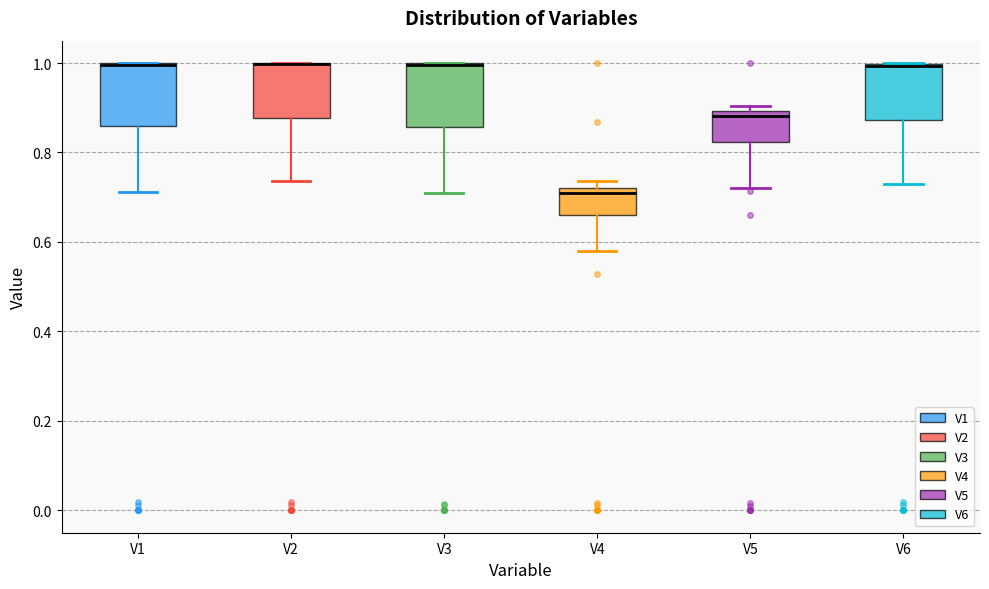

Reading left to right, read every box against the y-axis: the position of its median line, the range the box covers, and the ends of its whiskers. The values are not printed on the chart, so give them approximately, as read against the axis.

V1: median 1.00, box 0.86 to 1.00, whiskers 0.72 to 1.00
V2: median 1.00 (drawn on the box's upper edge), box 0.88 to 1.00, whiskers 0.74 to 1.00
V3: median 1.00, box 0.86 to 1.00, whiskers 0.70 to 1.00
V4: median 0.70, box 0.66 to 0.72, whiskers 0.58 to 0.74
V5: median 0.88, box 0.82 to 0.90, whiskers 0.72 to 0.90 (just above the box's upper edge)
V6: median 1.00 (drawn on the box's upper edge), box 0.88 to 1.00, whiskers 0.74 to 1.00